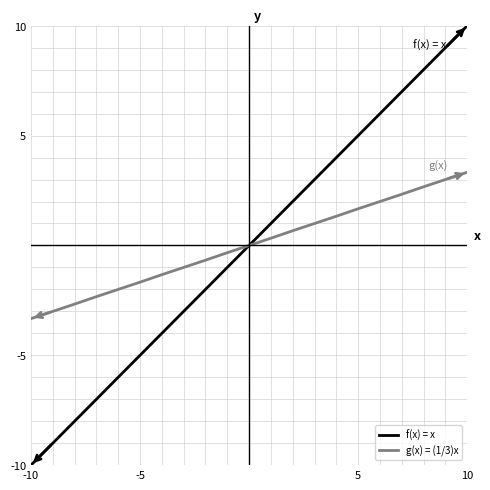

Rank the series by their maximum value, from lowest to highest.

g(x) = (1/3)x, f(x) = x